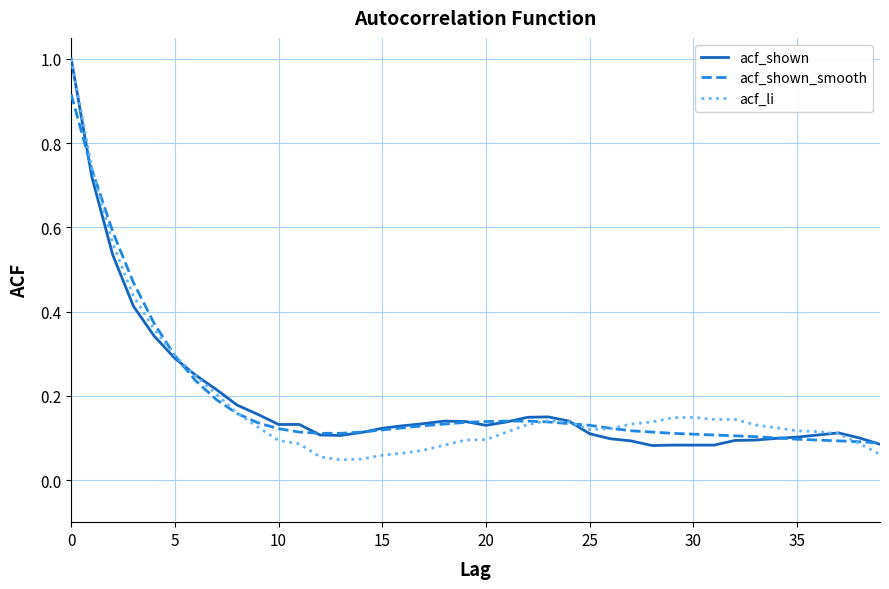

Which series has the largest range (max minus min)?

acf_li